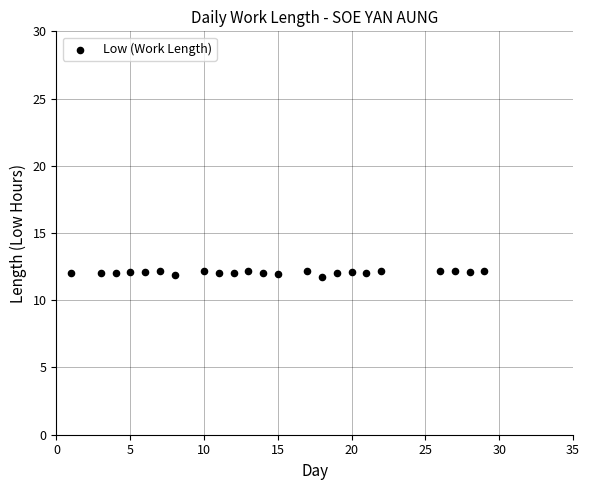

What is the range of Y values (max minus min)?

0.5